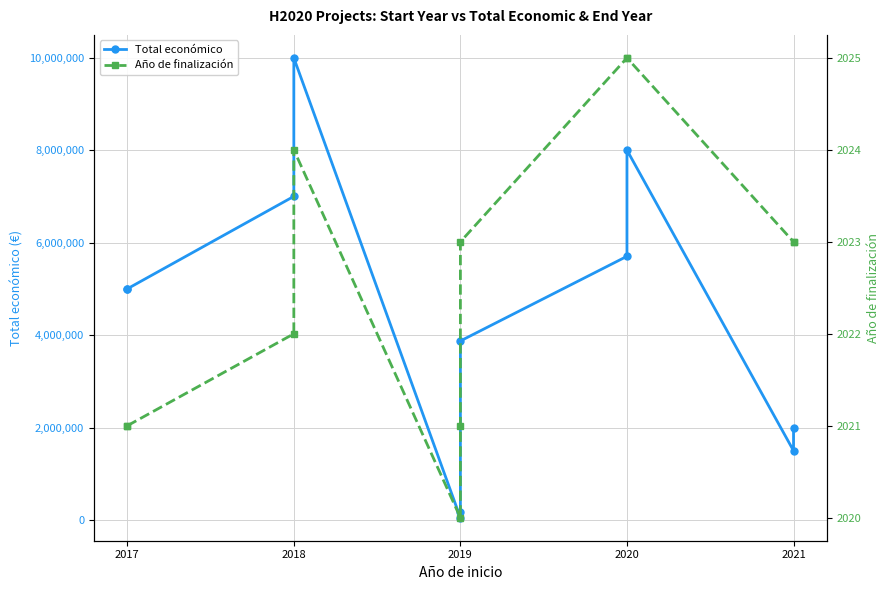

What is the average value of the Total económico series?

4389968